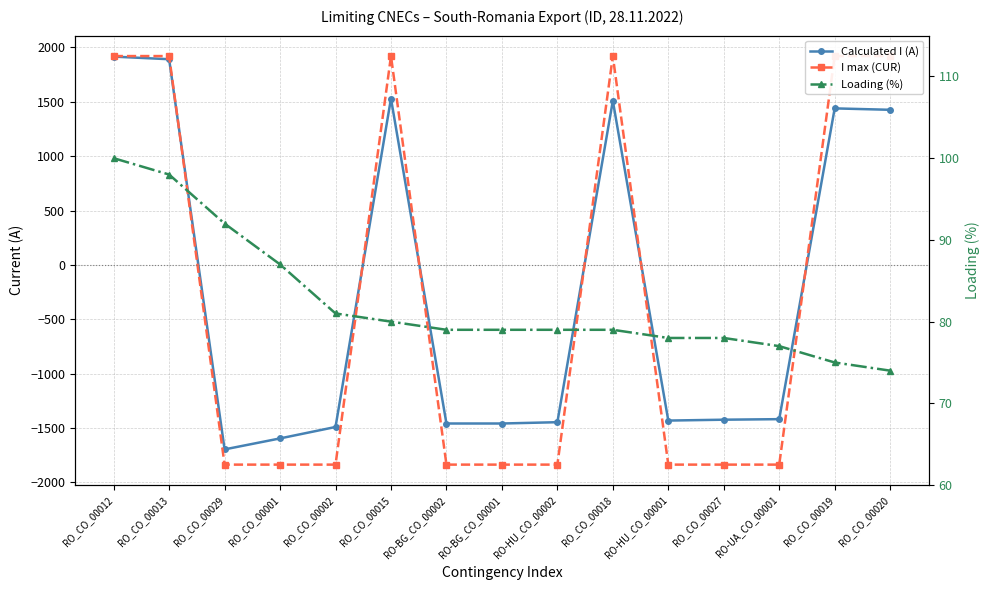

At which category does Calculated I (A) reach its first local valley?

RO_CO_00029